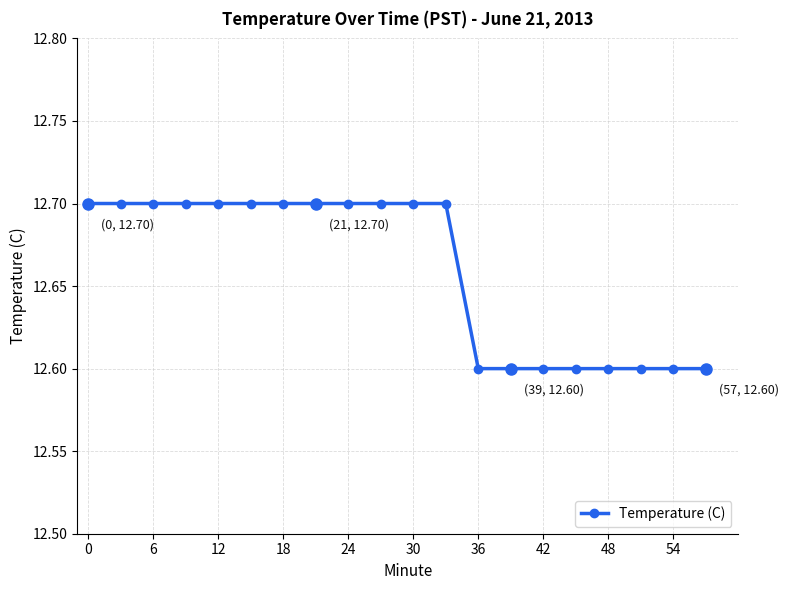

What is the average value?

12.7